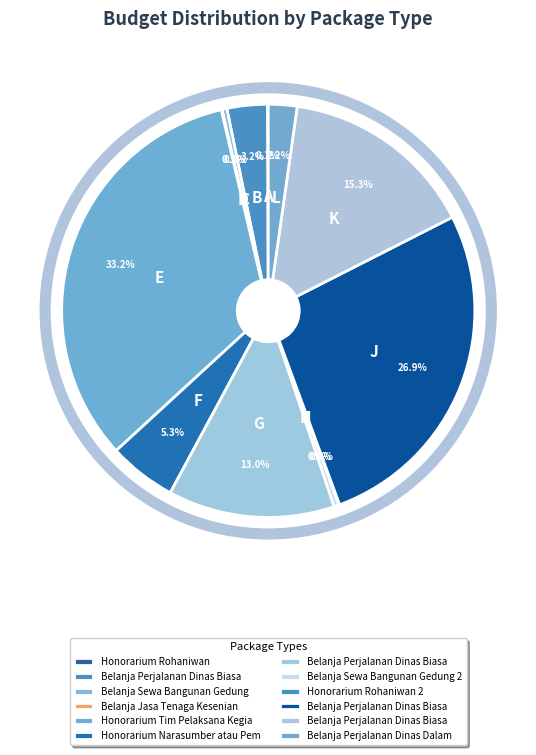

Does any single category account for the majority?

No